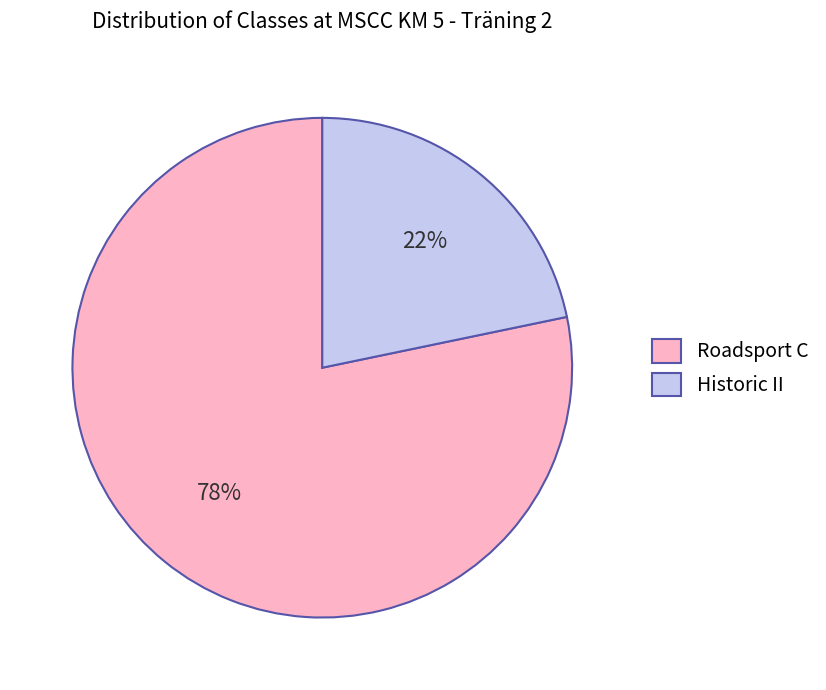

Is the sum of Historic II and Roadsport C greater than half?

Yes